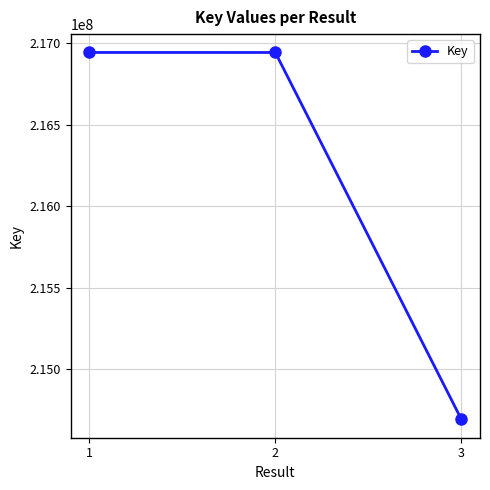

What is the difference between the second highest and minimum values?

2253706